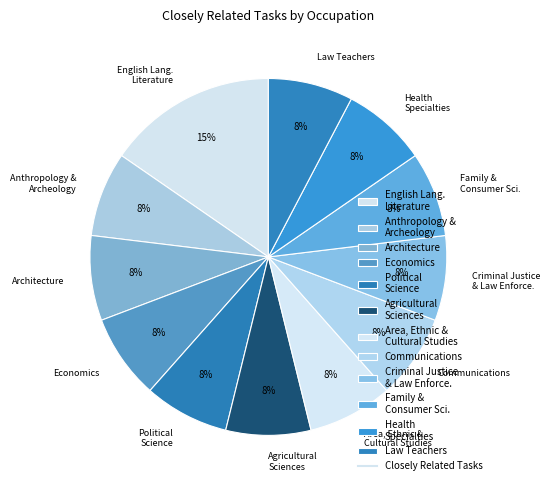

What percentage is the Health Specialties slice, to the nearest percent?

8%